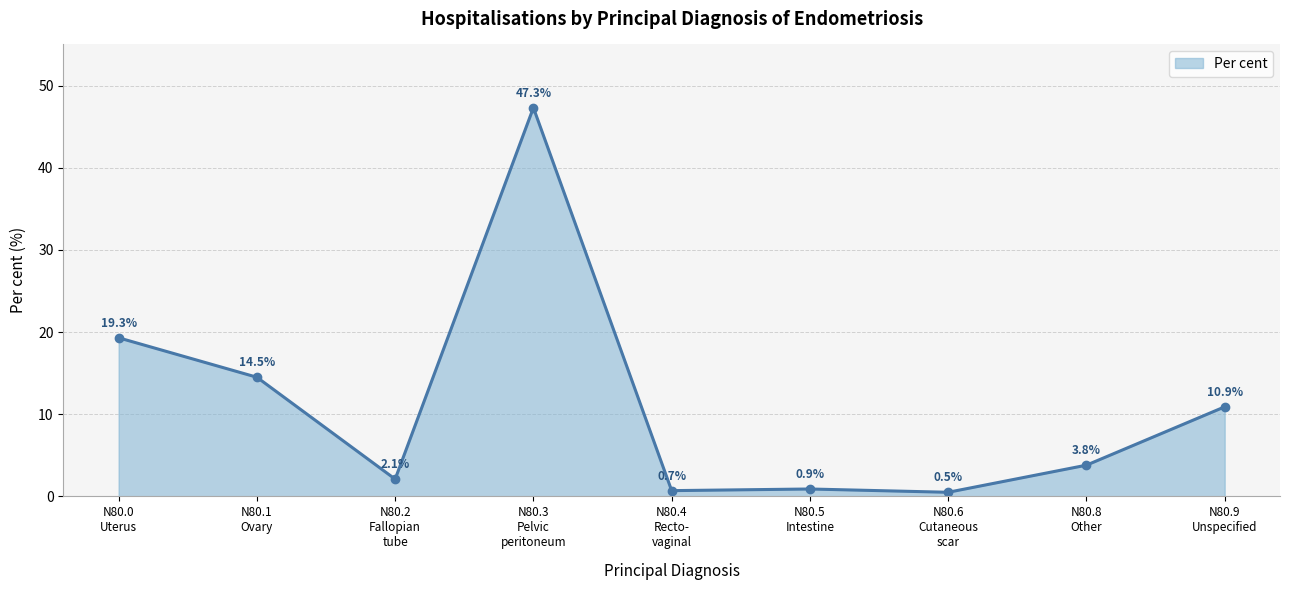

Which label corresponds to the largest value in the chart?

N80.3
Pelvic
peritoneum